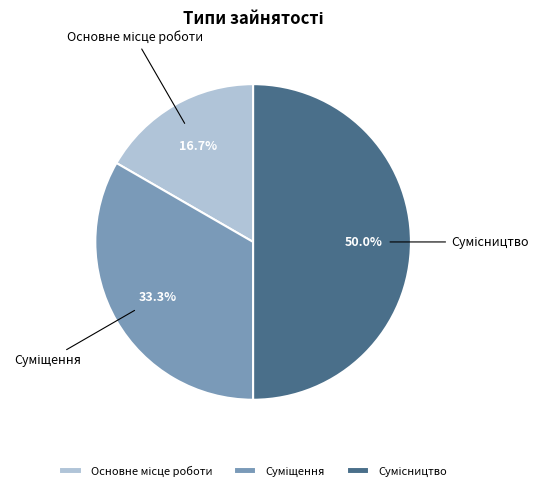

How many slices are in this pie chart?

3